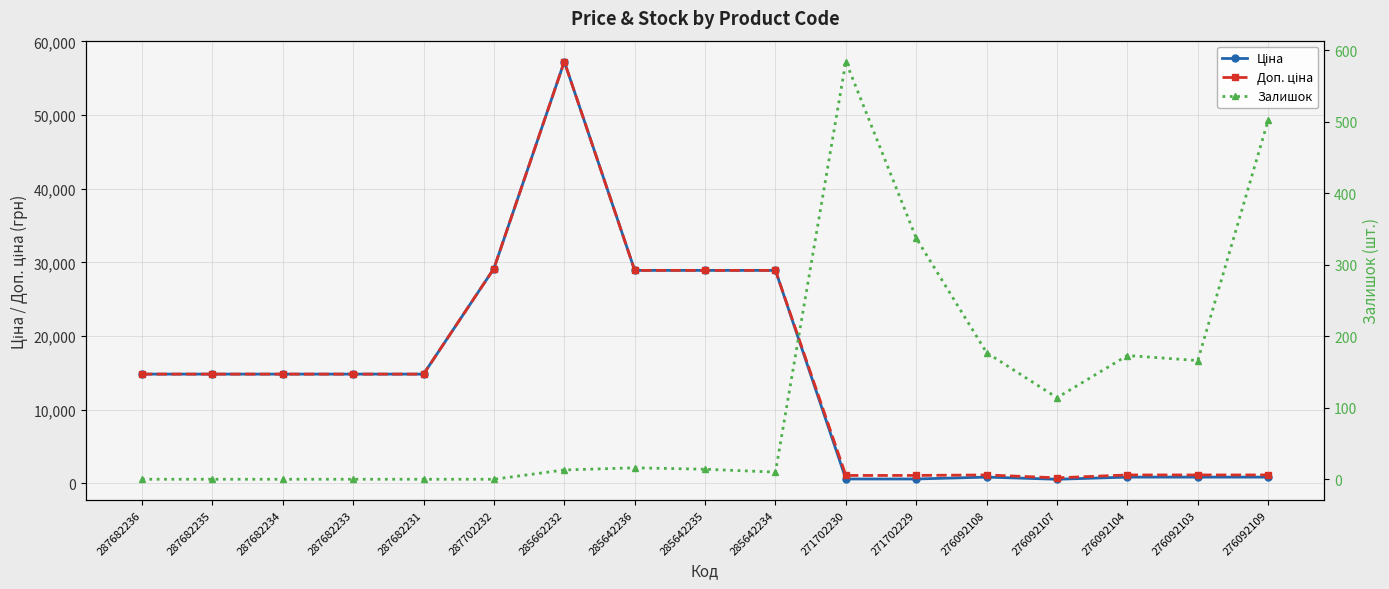

The value of Залишок at 285642234 is 10.0. True or false?

True